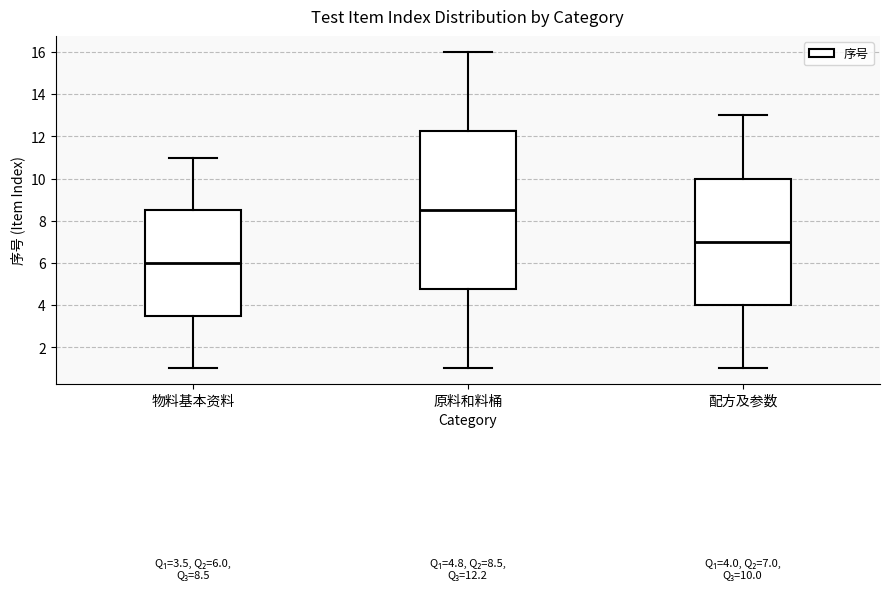

Which box is the tallest, from its lower edge to its upper edge?

原料和料桶